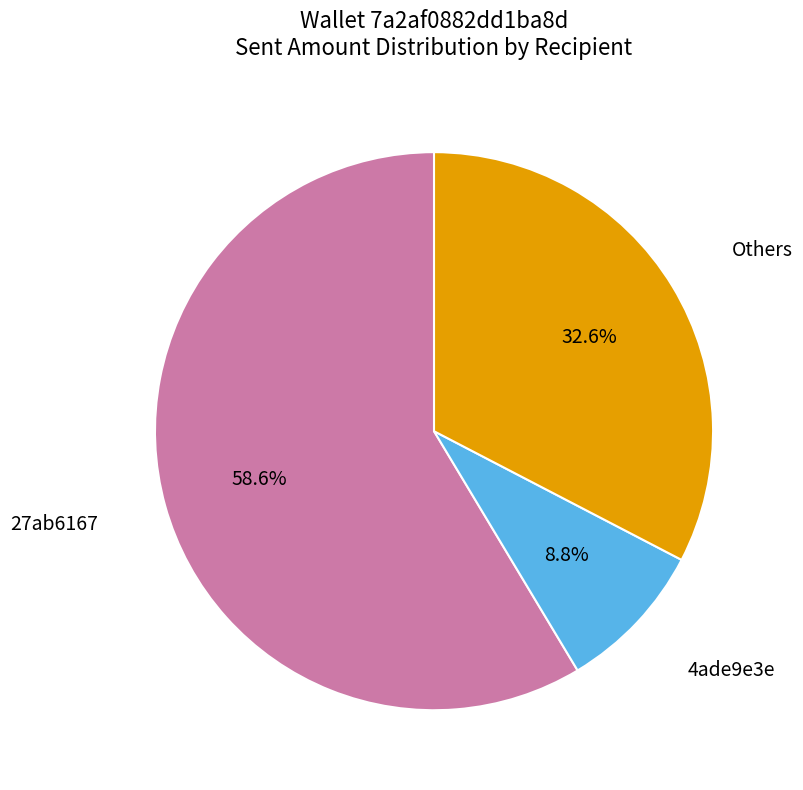

Does any single category account for the majority?

Yes